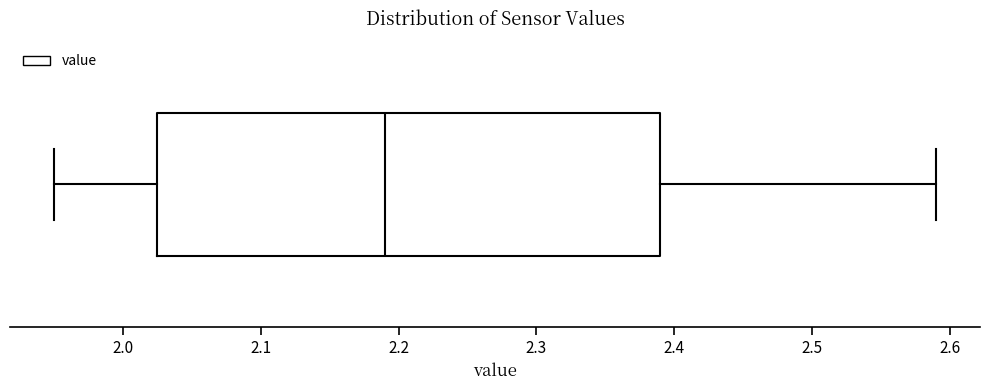

Where is the right edge of the box on the x-axis? The values are not printed on the chart, so give them approximately, as read against the axis.

2.39